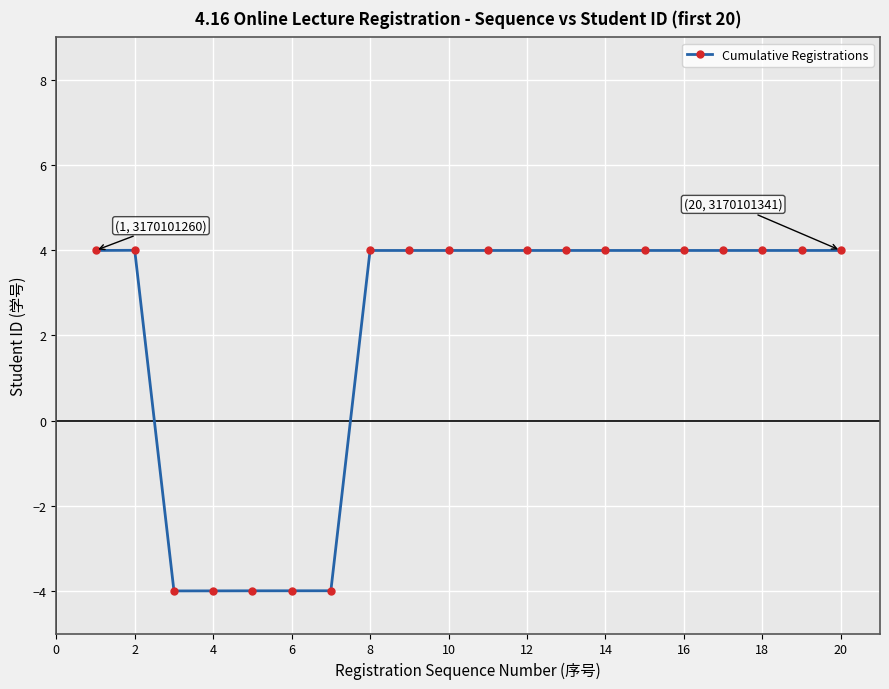

What is the value of the 12th point from the left?

4.0